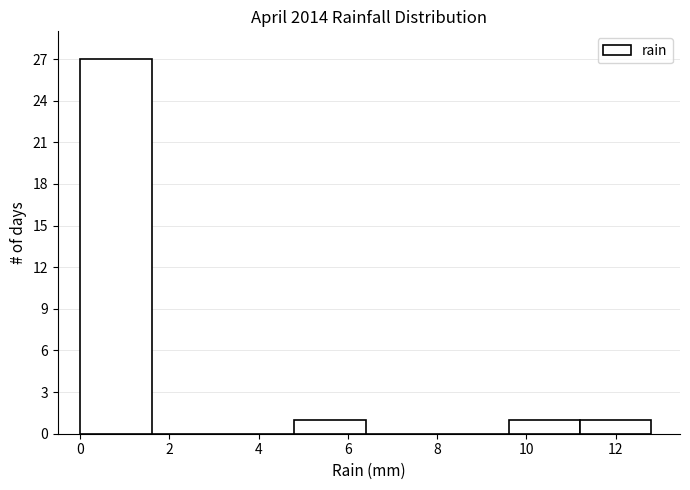

Reading left to right, transcribe this chart: for each bar, give the range it covers on the x-axis and its height. The values are not printed on the chart, so give them approximately, as read against the axis.

0.0 to 1.6: 27
1.6 to 3.2: 0
3.2 to 4.8: 0
4.8 to 6.4: 1
6.4 to 8.0: 0
8.0 to 9.6: 0
9.6 to 11.2: 1
11.2 to 12.8: 1